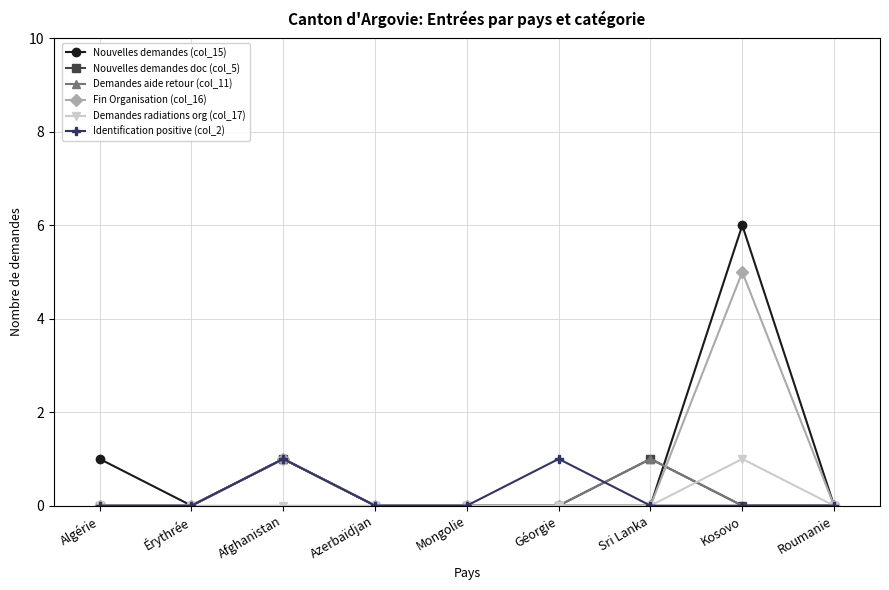

At how many categories does at least one series exceed 5?

1